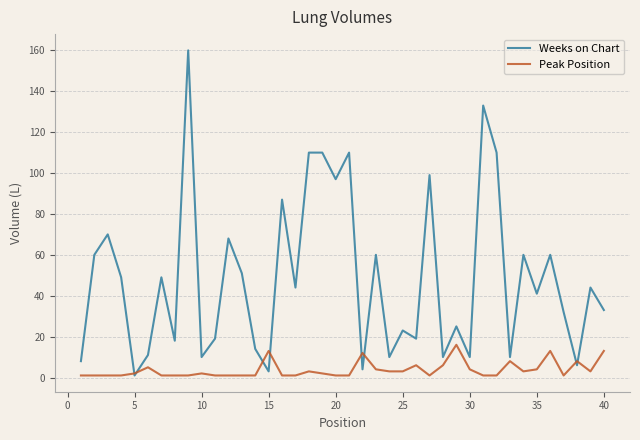

How many lines are shown in the chart?

2